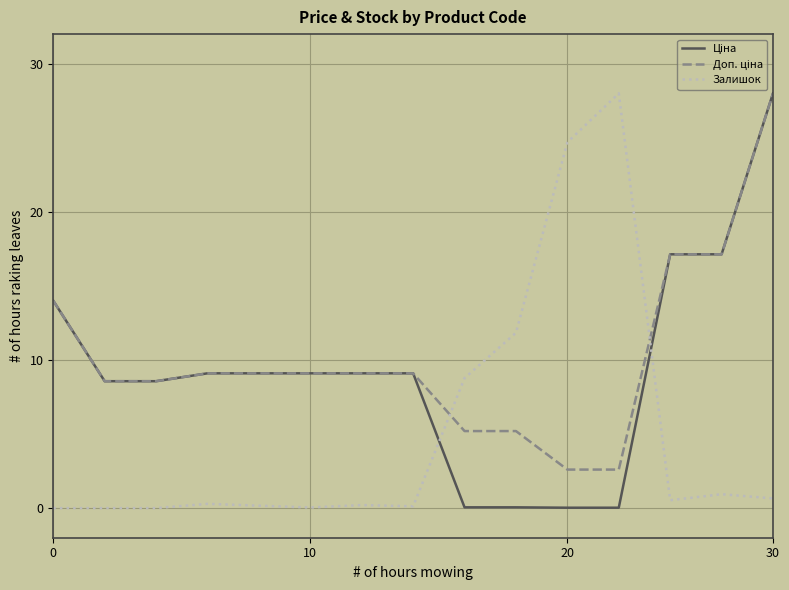

What is the maximum value shown in the chart?

28.0